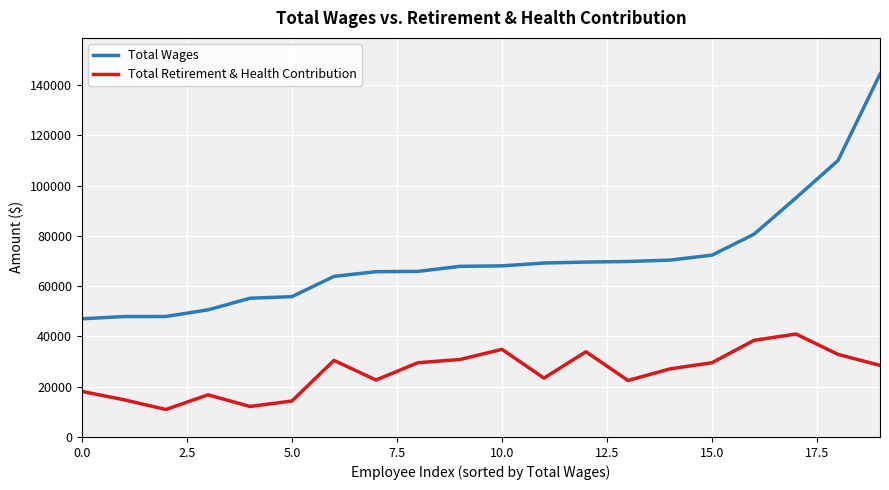

True or false: Total Wages and Total Retirement & Health Contribution cross at least once.

False